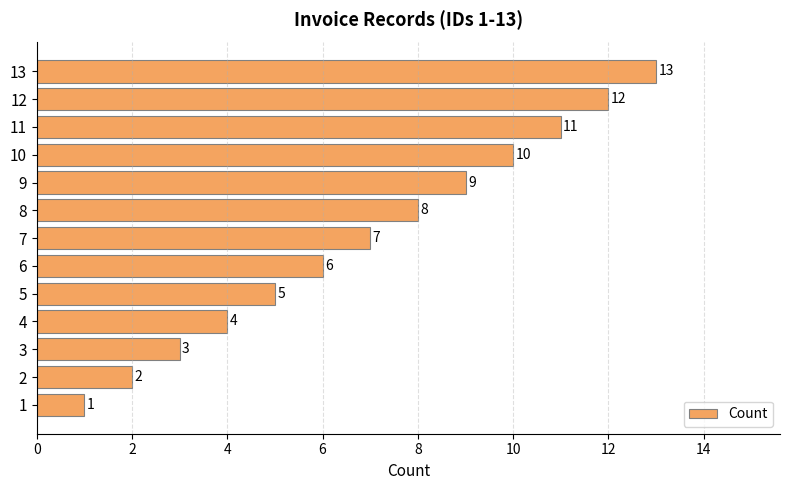

What is the sum of all values?

91